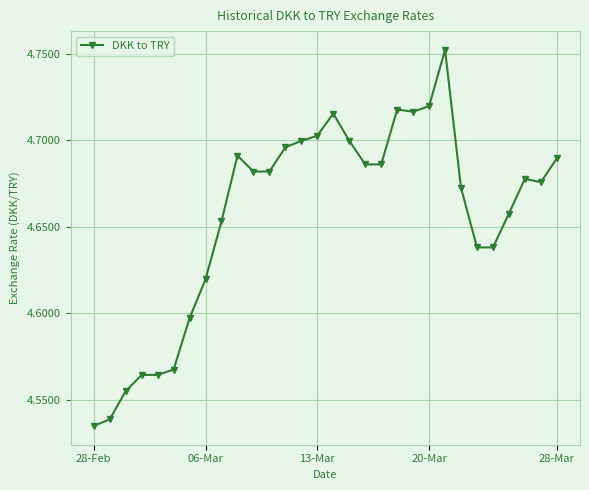

True or false: the data has more than 0 interior local peaks.

True